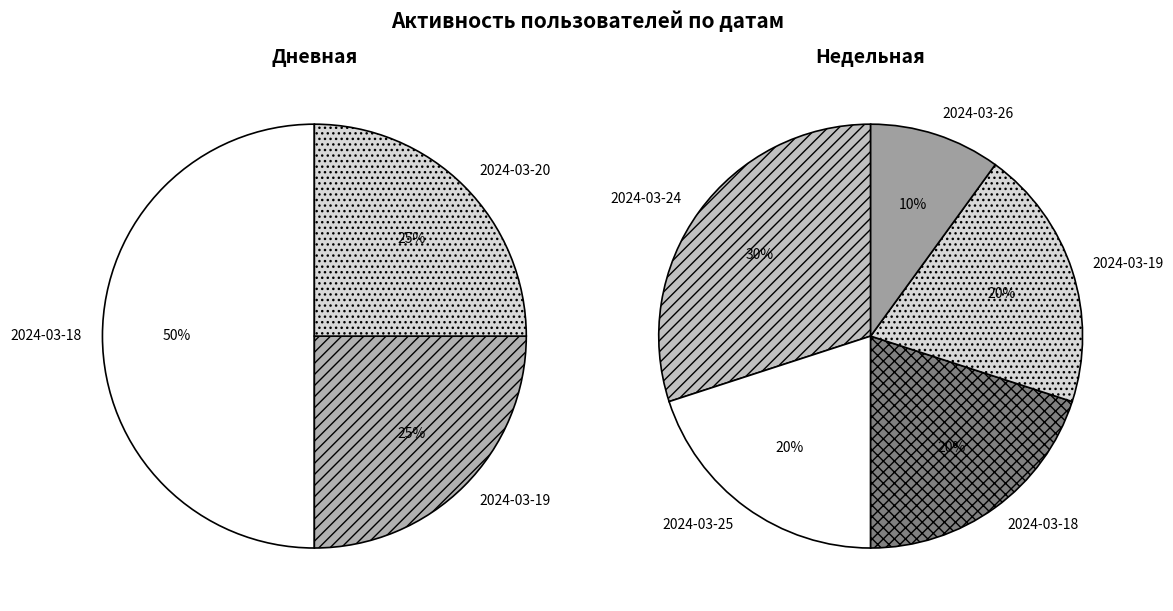

Rank the series by their average value, from lowest to highest.

Дневная, Недельная